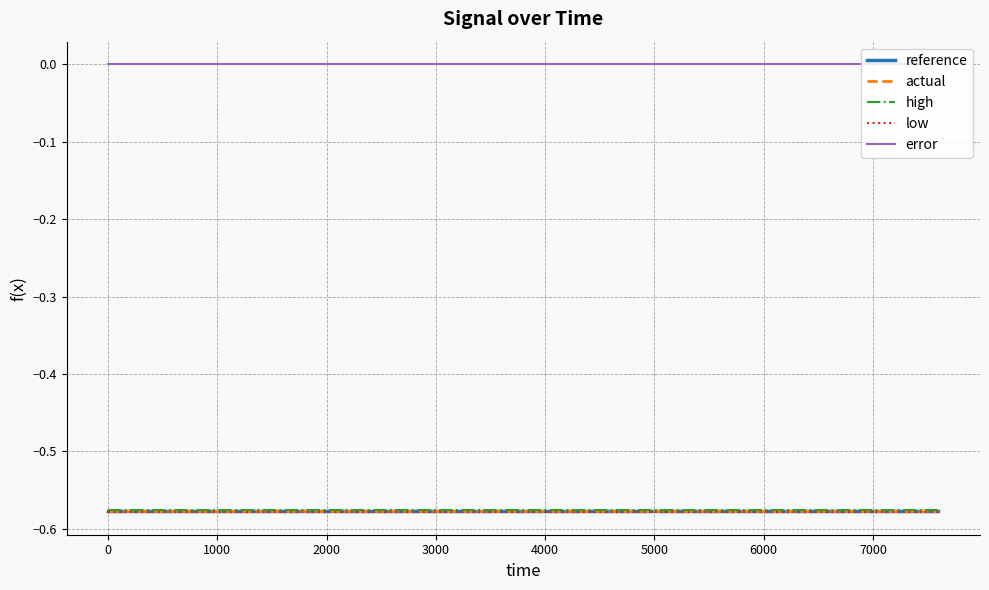

True or false: reference and error cross at least once.

False